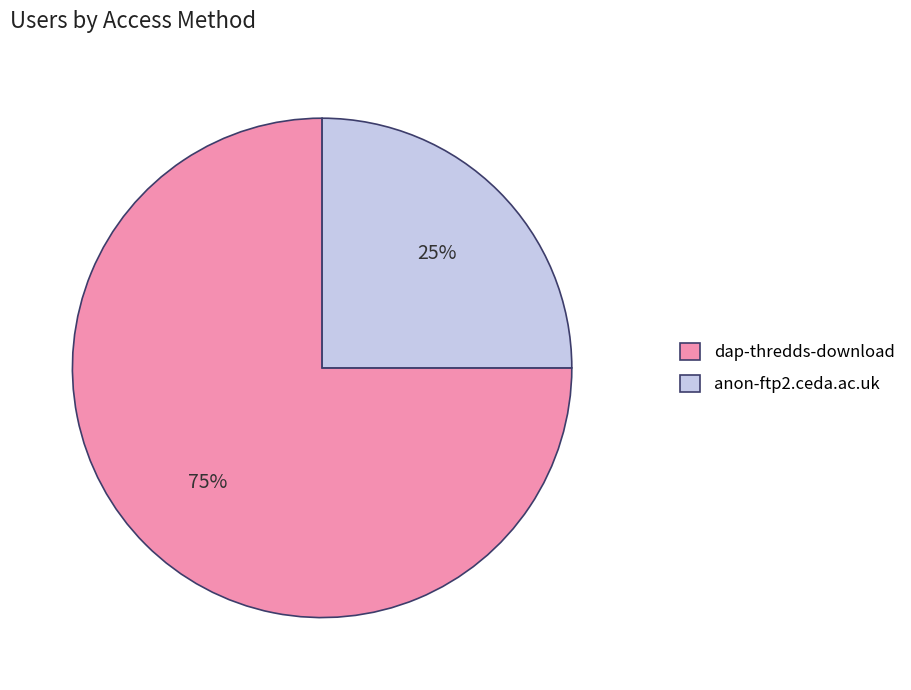

What percentage is the dap-thredds-download slice, to the nearest percent?

75%